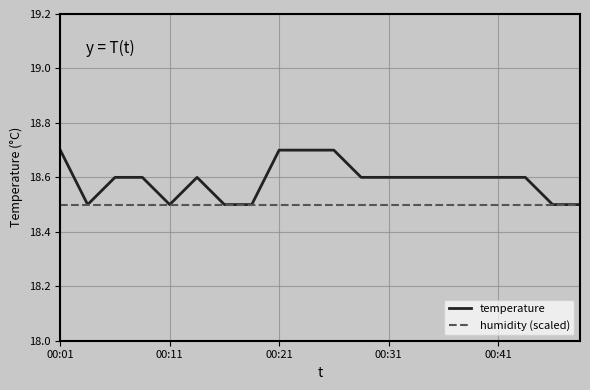

Rank the series by their maximum value, from highest to lowest.

temperature, humidity (scaled)